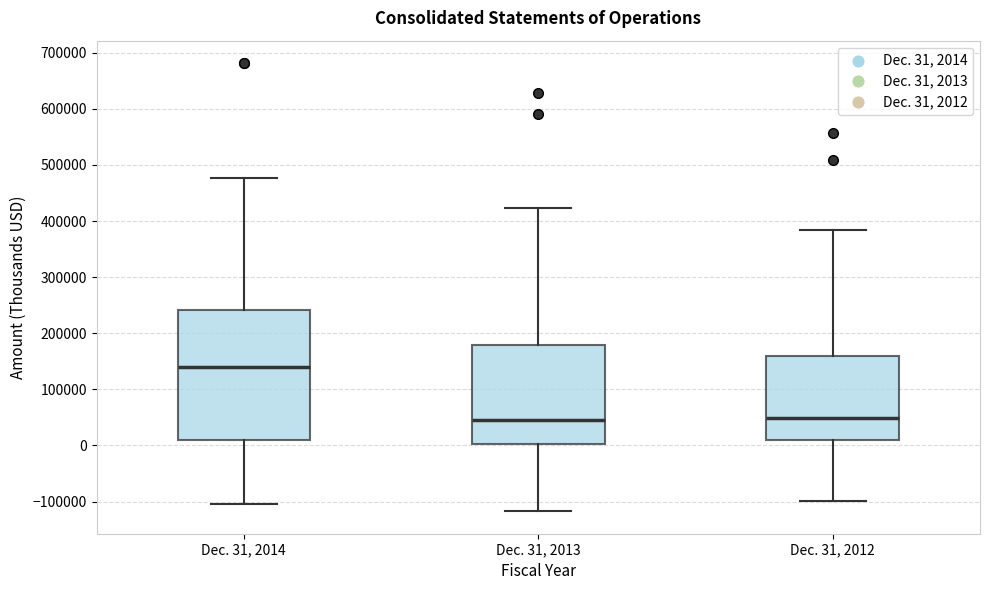

Where does the lower whisker of the box for Dec. 31, 2014 end on the y-axis? The values are not printed on the chart, so give them approximately, as read against the axis.

-100000